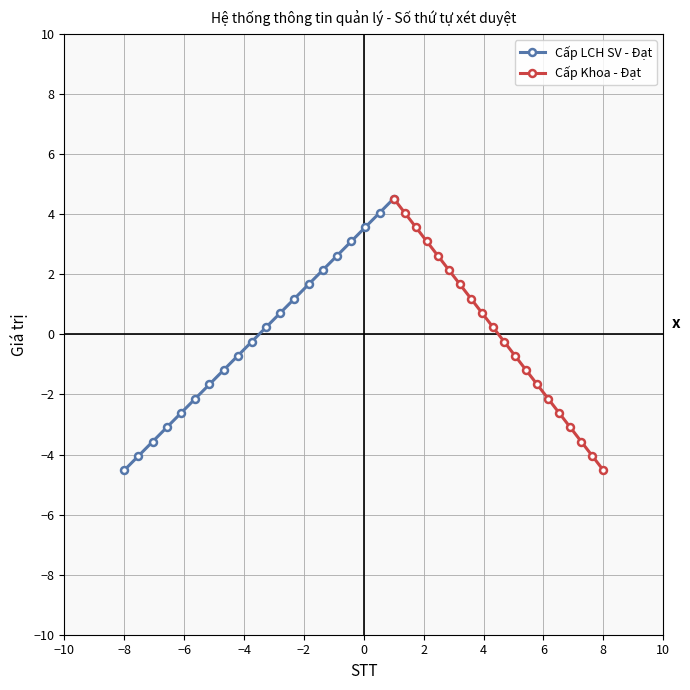

True or false: Cấp LCH SV - Đạt has more than 0 points higher than both neighbors.

False